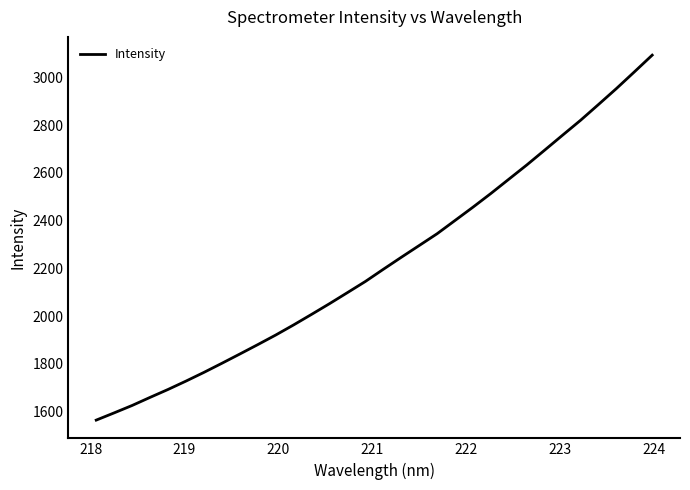

What is the difference between the maximum and minimum values?

1528.7